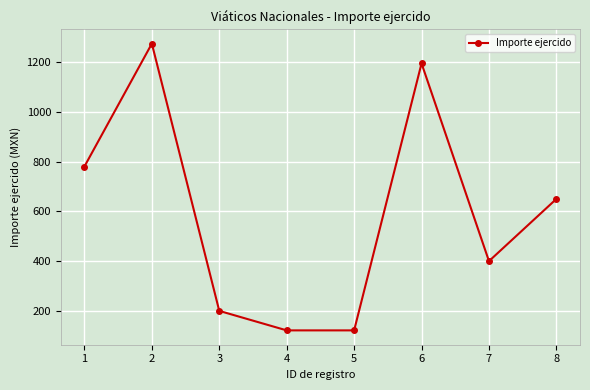

The value at 2 is 1795.1. True or false?

False